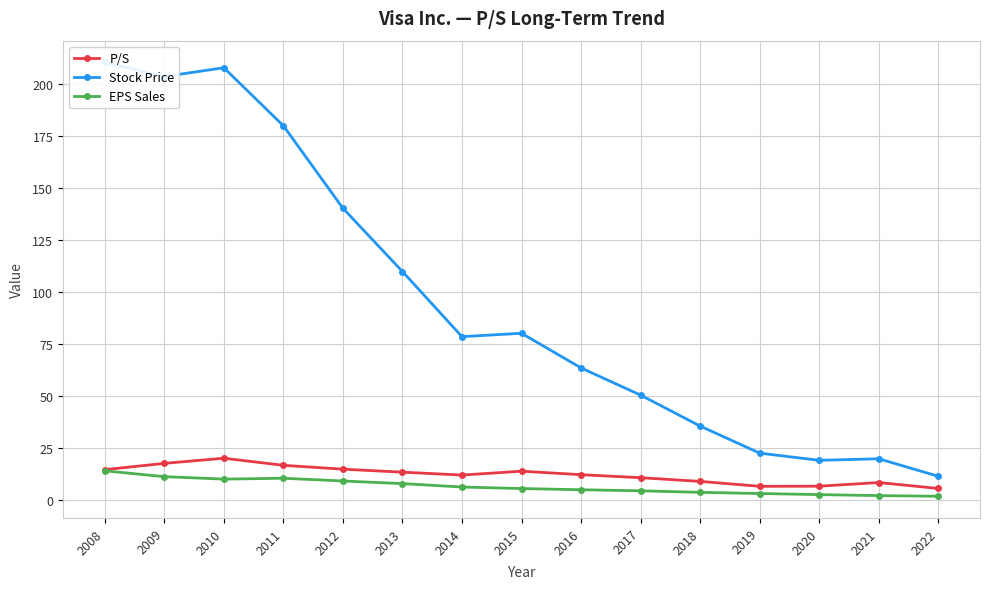

True or false: EPS Sales has a value of 2.0 at 2022.

True